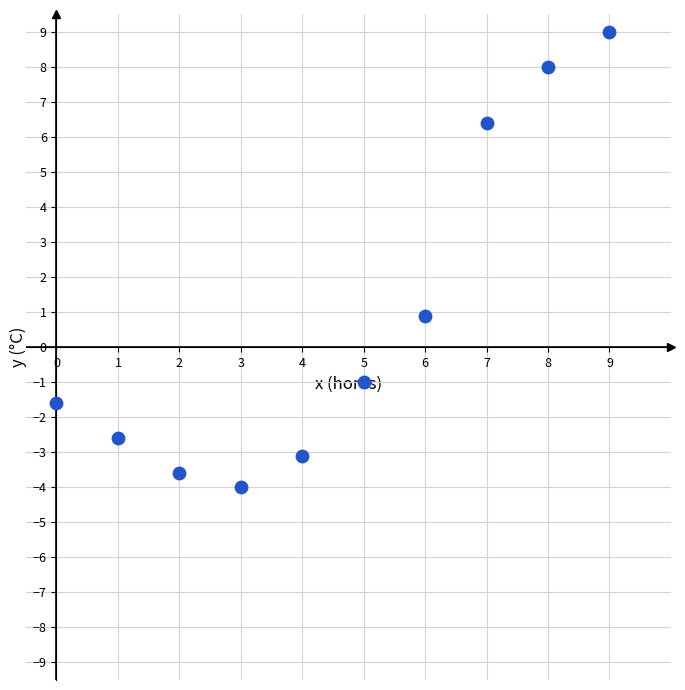

What Y value in the scatter plot is closest to 2?

0.9